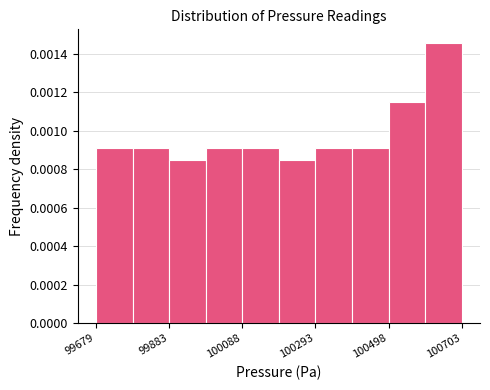

Around what value on the x-axis is the tallest bar? Give the approximate position of its centre, as read against the axis.

100650